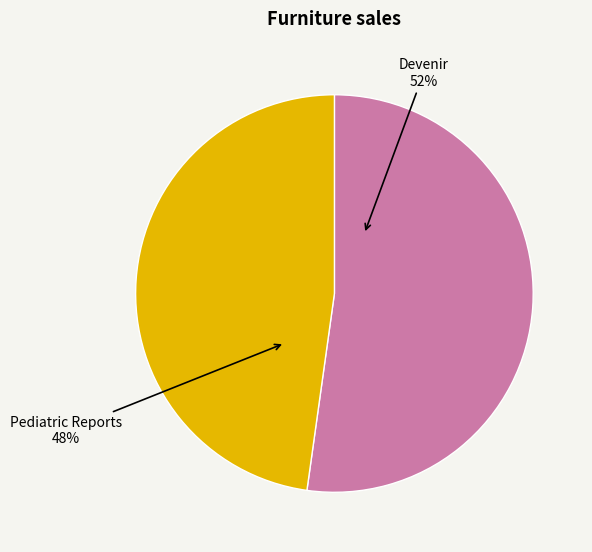

To the nearest percent, what portion does Pediatric Reports represent?

48%